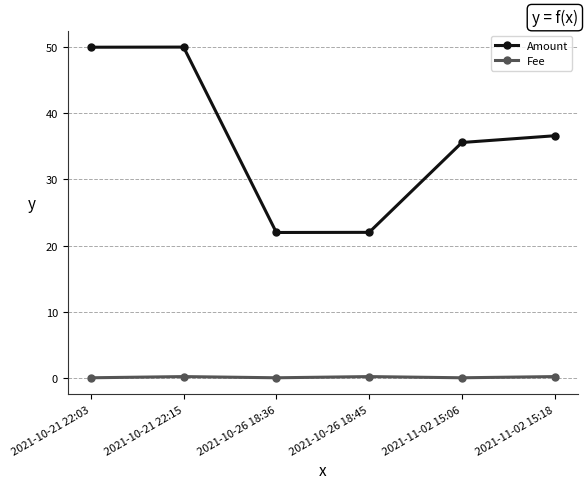

True or false: Amount and Fee intersect in this chart.

False